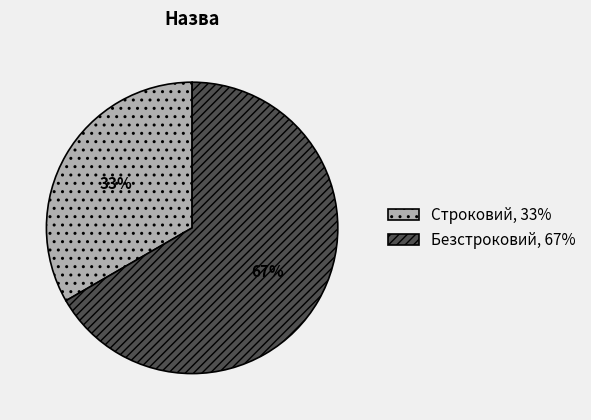

Which slice is the smallest?

Строковий